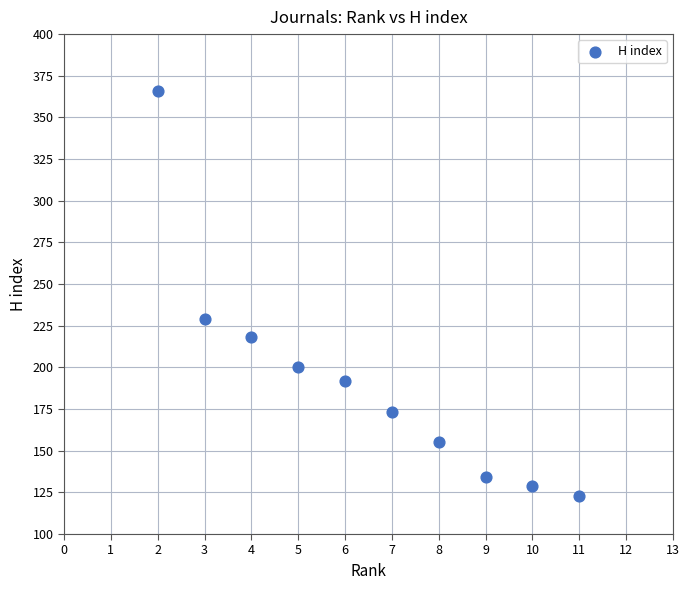

What is the range of X values (max minus min)?

9